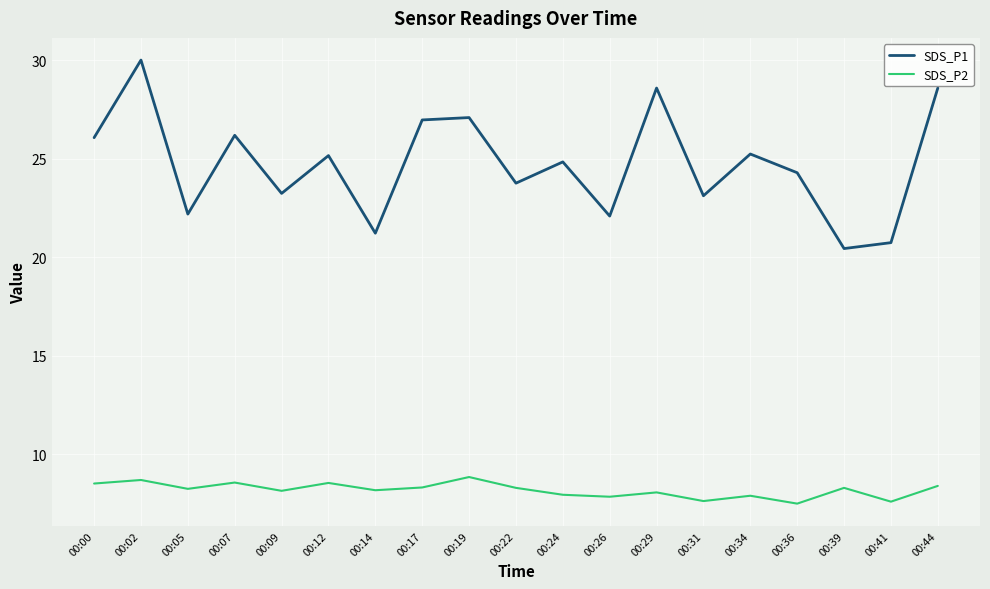

True or false: SDS_P1 has a value of 25.2 at 00:34.

True